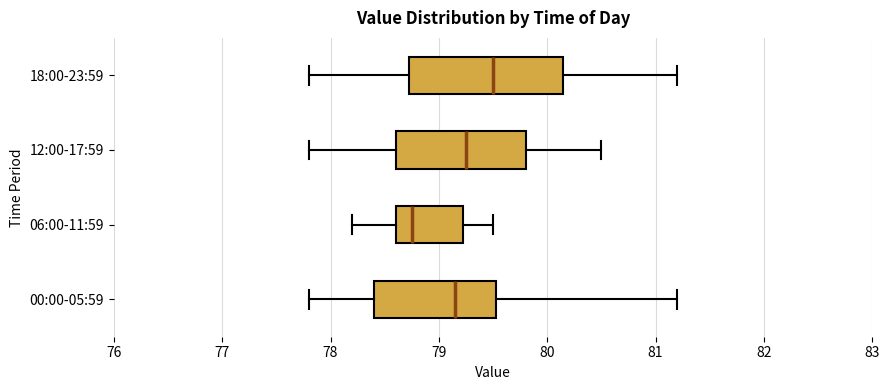

Comparing the boxes themselves (not the whiskers), which one is the widest?

18:00-23:59